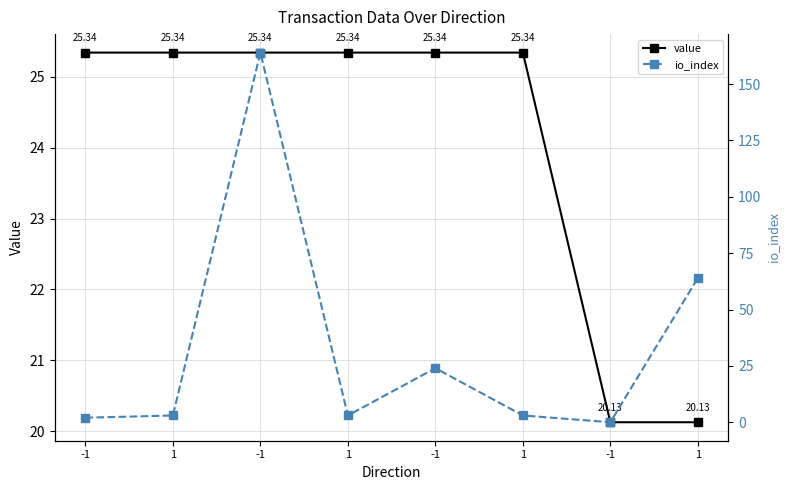

Rank the categories by value value from highest to lowest.

-1, 1, -1, 1, -1, 1, -1, 1